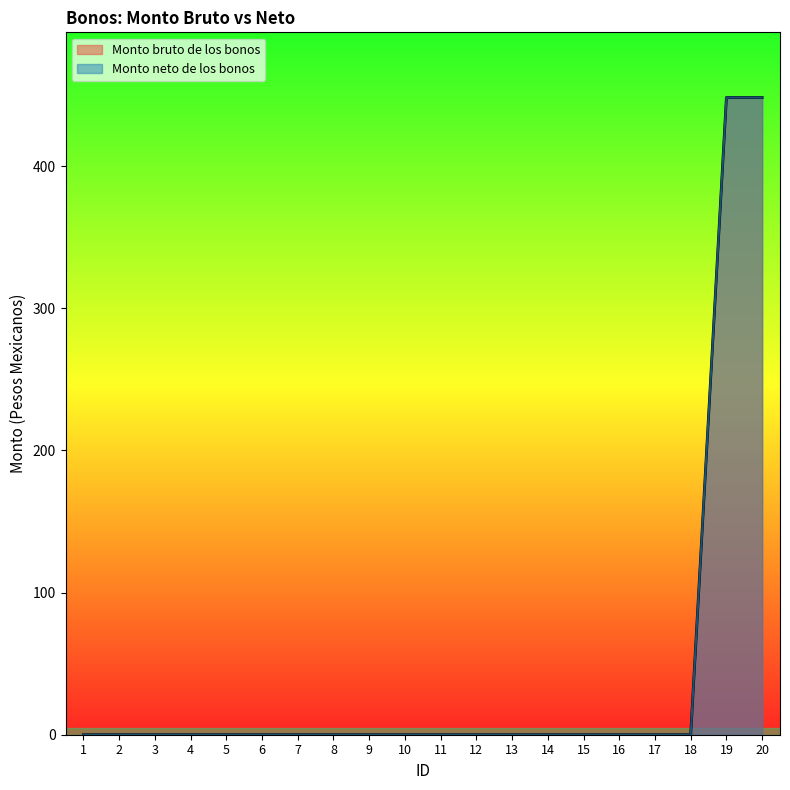

True or false: Monto neto de los bonos has a value of 0.0 at 11.

True